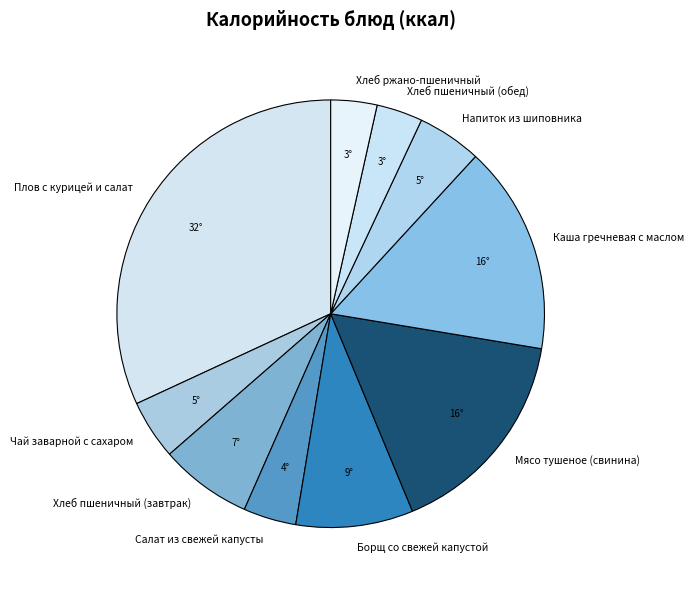

True or false: Плов с курицей и салат accounts for 32% of the total.

True